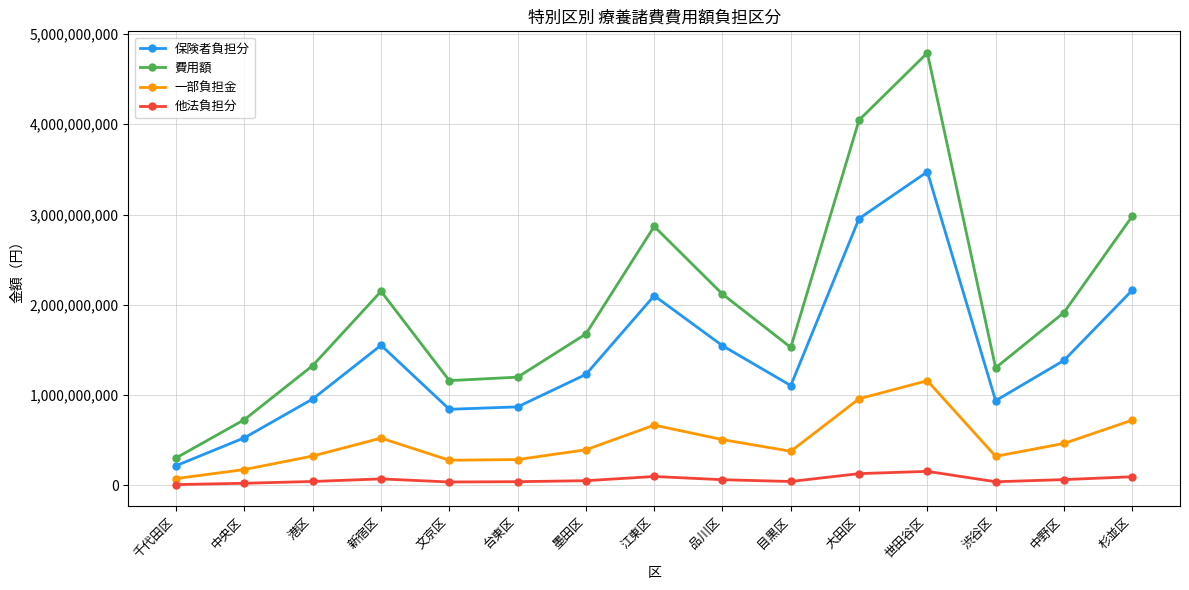

What is the value of the 一部負担金 point at the 13th from the left?

323043396